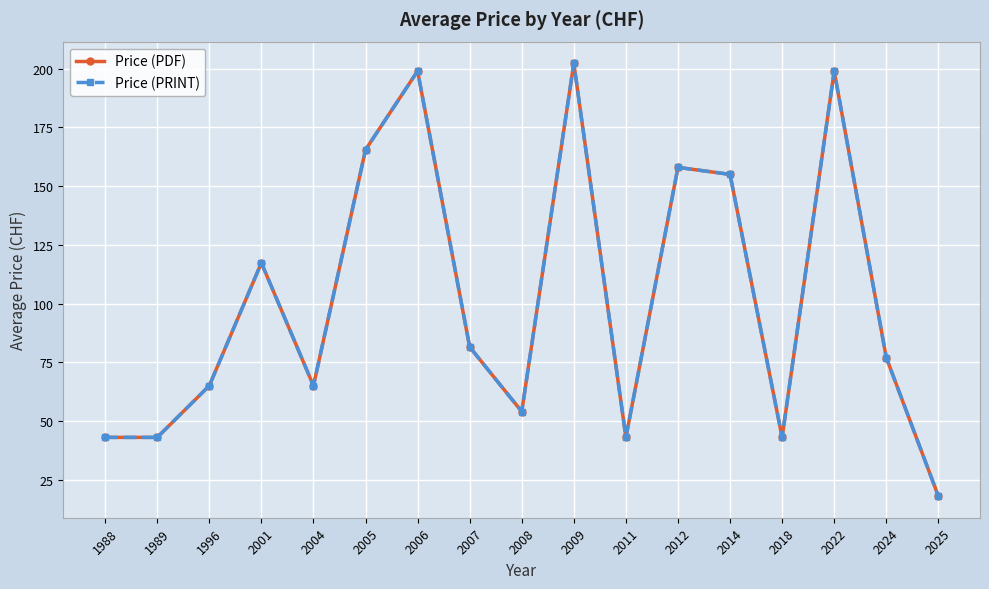

At how many categories does at least one series exceed 201?

1